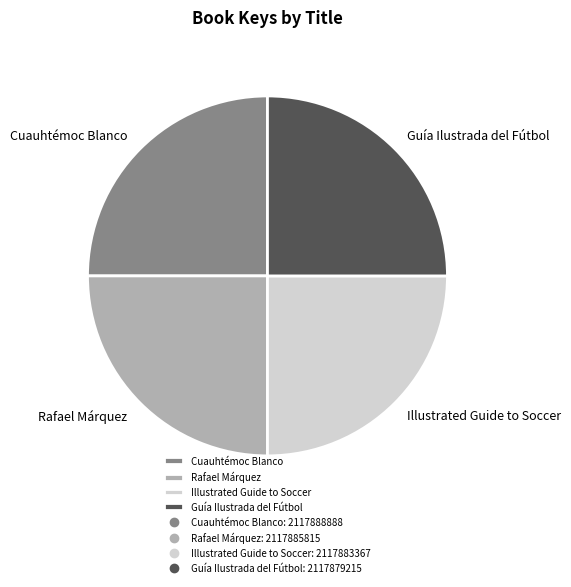

Does Cuauhtémoc Blanco represent more than half of the total?

No